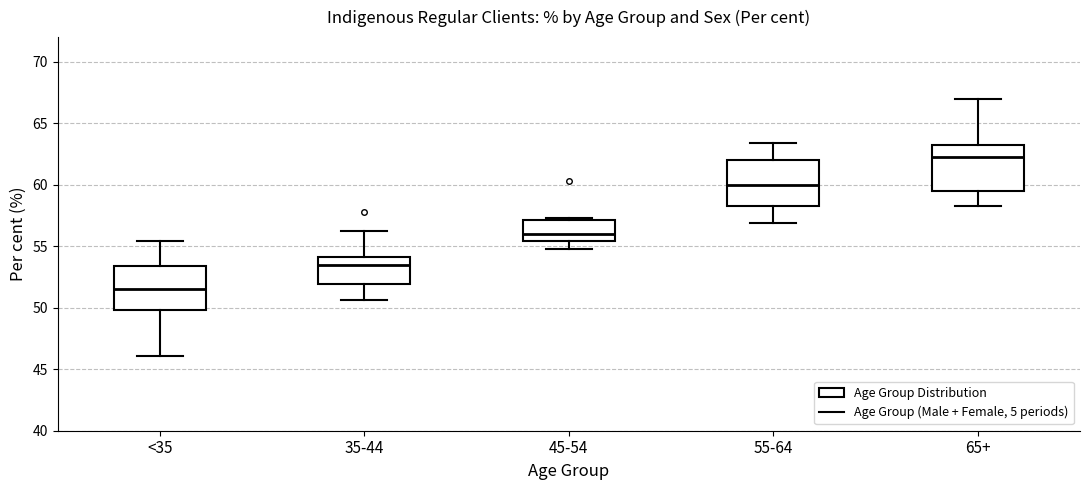

Reading left to right, transcribe this box plot: for each box, give where its median line is, the range the box spans, and where its two whiskers end, as read against the y-axis. The values are not printed on the chart, so give them approximately, as read against the axis.

<35: median 51.5, box 50.0 to 53.5, whiskers 46.0 to 55.5
35-44: median 53.5, box 52.0 to 54.0, whiskers 50.5 to 56.0
45-54: median 56.0, box 55.5 to 57.0, whiskers 55.0 to 57.5
55-64: median 60.0, box 58.5 to 62.0, whiskers 57.0 to 63.5
65+: median 62.5, box 59.5 to 63.0, whiskers 58.5 to 67.0